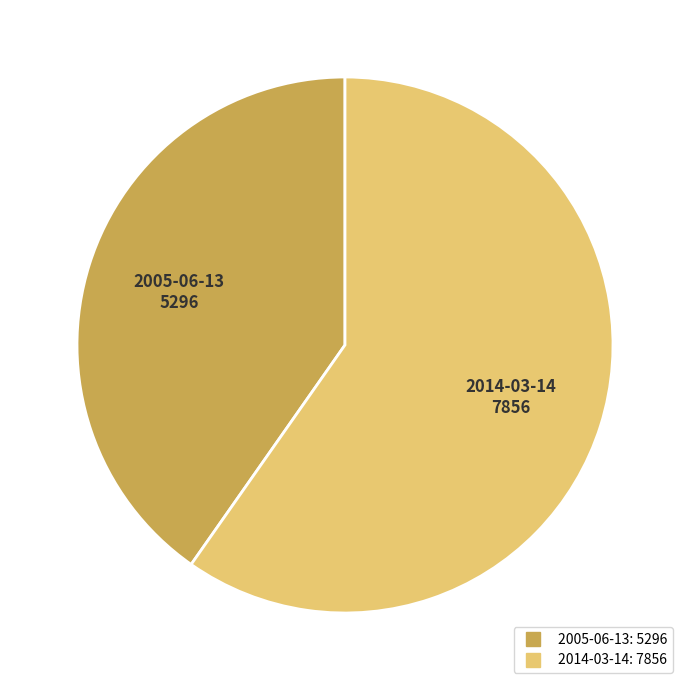

True or false: 2005-06-13 accounts for 40% of the total.

True